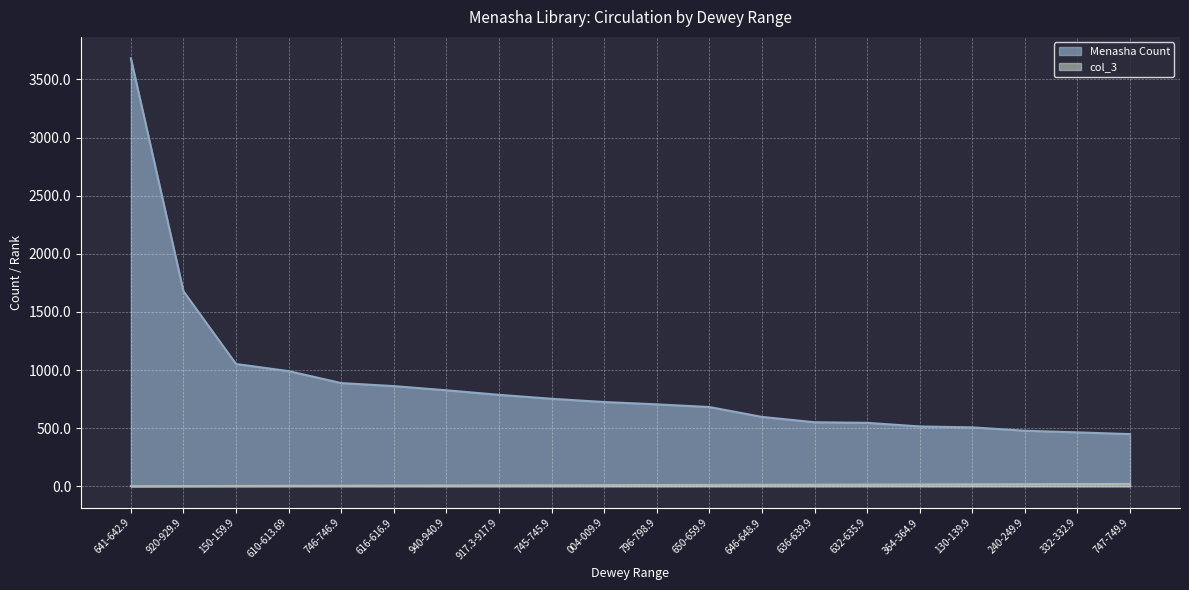

Rank the series by their average value, from highest to lowest.

Menasha Count, col_3